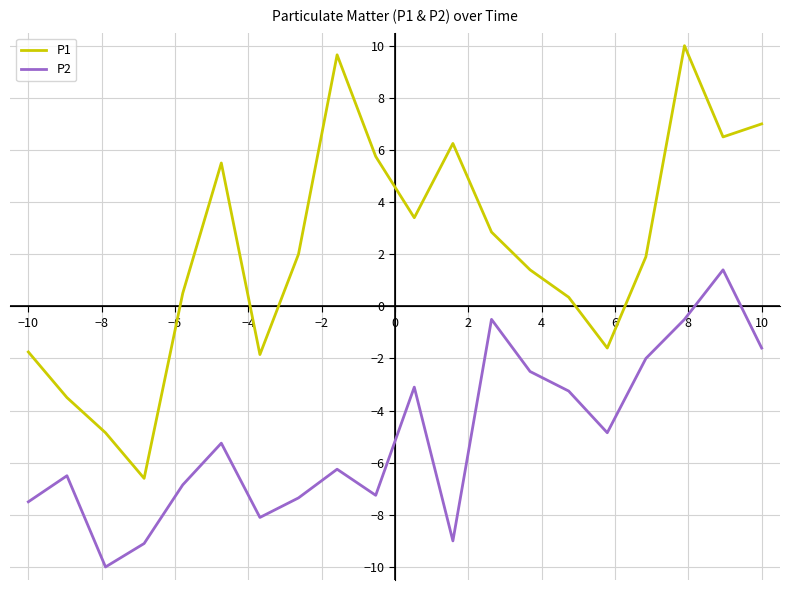

Which series has the largest total across all categories?

P1